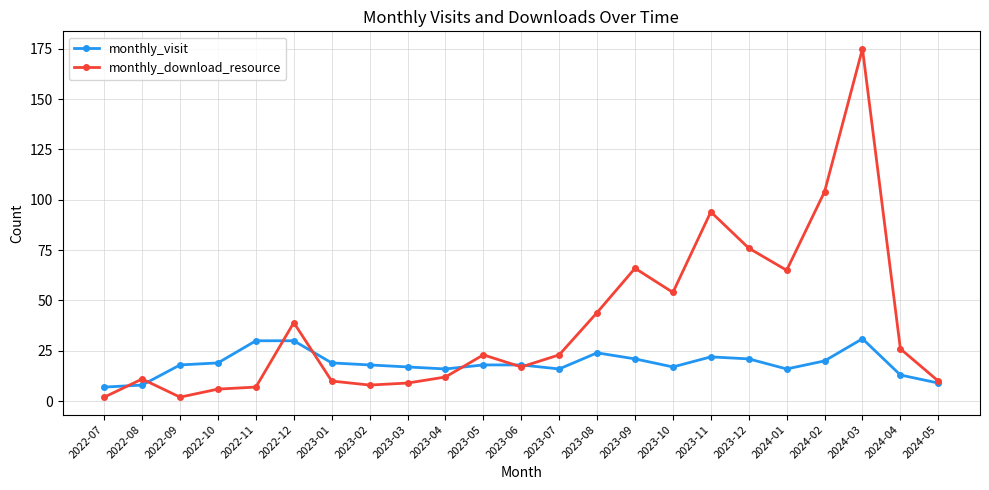

True or false: monthly_visit has more than 2 interior local peaks.

True